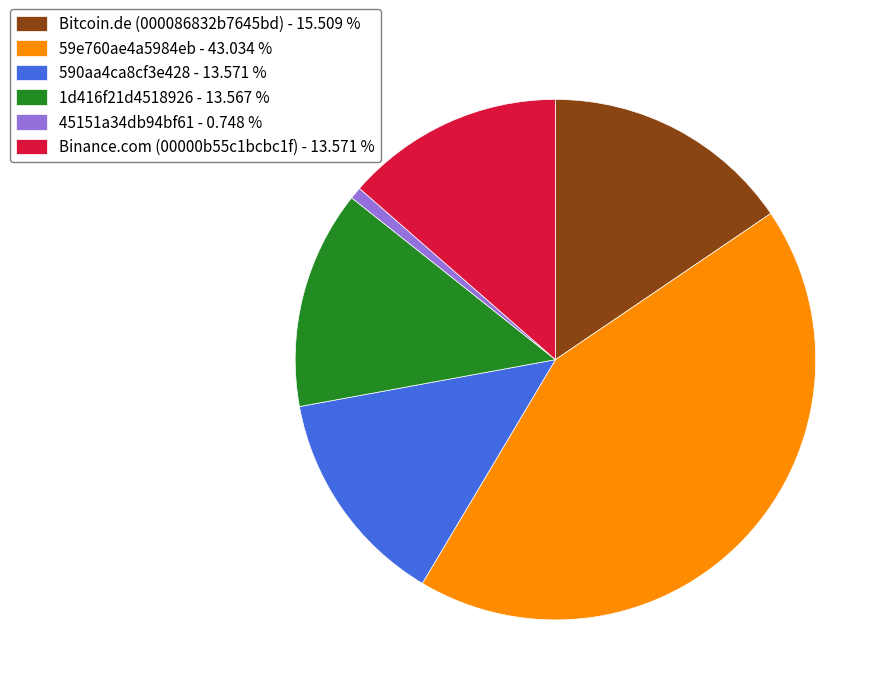

What is the largest slice in the pie chart?

59e760ae4a5984eb